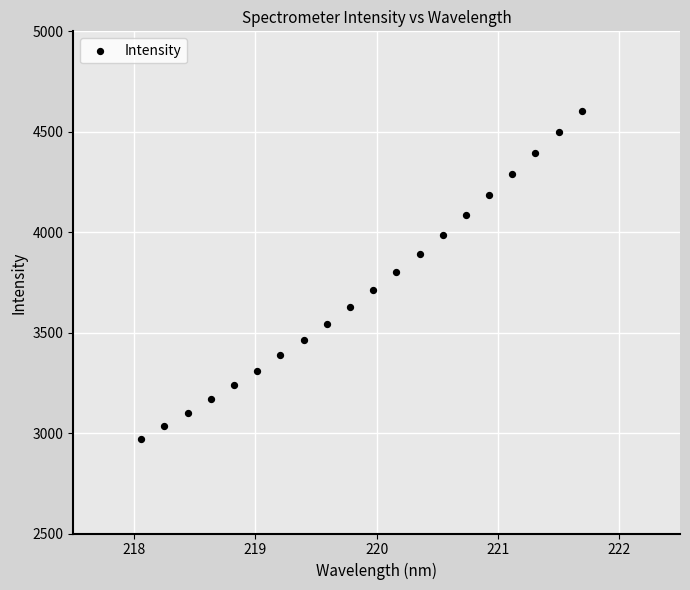

What is the range of X values (max minus min)?

3.6